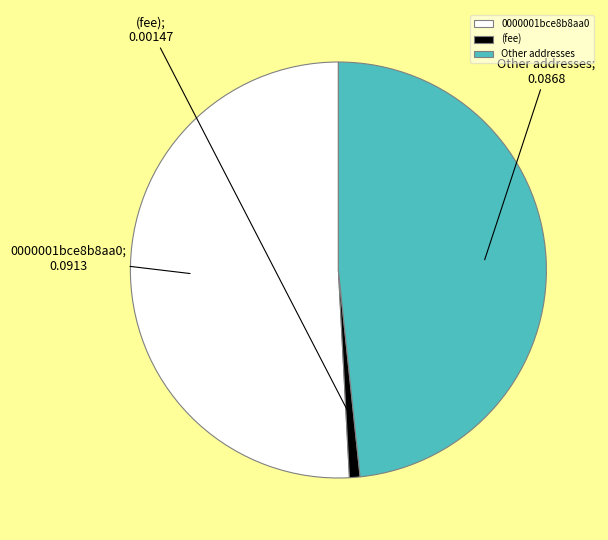

The Other addresses slice represents 48% of the pie. True or false?

True